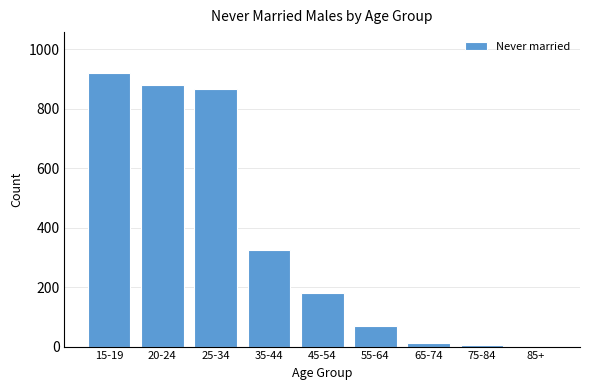

Reading left to right, transcribe all the data shown in this chart.

15-19=919	20-24=880	25-34=867	35-44=326	45-54=179	55-64=69	65-74=13	75-84=7	85+=0